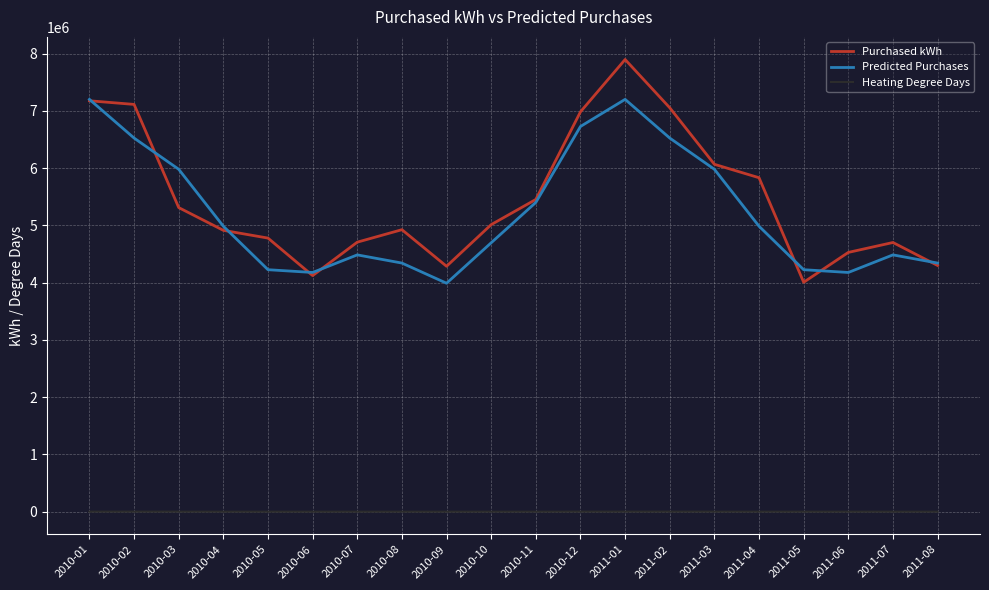

At 2010-10, list the series in order from largest to smallest.

Purchased kWh, Predicted Purchases, Heating Degree Days